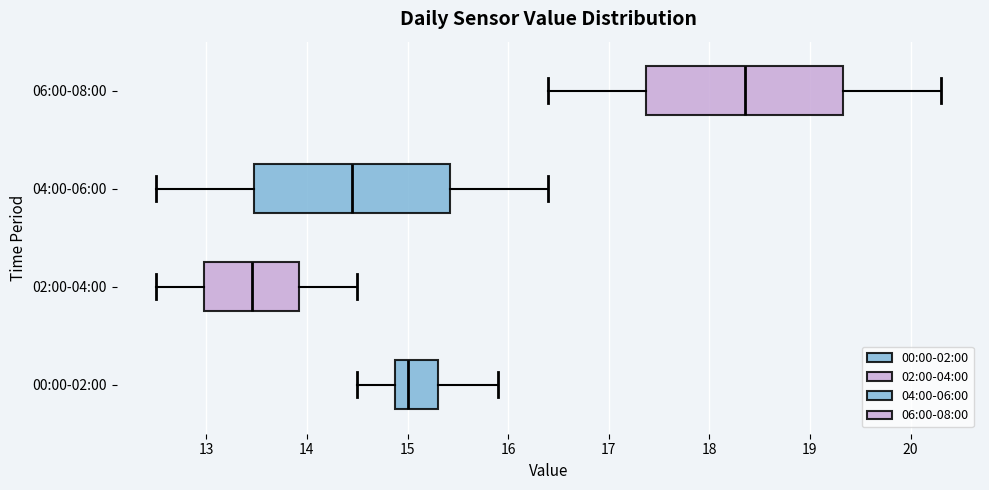

Reading bottom to top, read every box against the x-axis: the position of its median line, the range the box covers, and the ends of its whiskers. The values are not printed on the chart, so give them approximately, as read against the axis.

00:00-02:00: median 15.0, box 14.9 to 15.3, whiskers 14.5 to 15.9
02:00-04:00: median 13.5, box 13.0 to 13.9, whiskers 12.5 to 14.5
04:00-06:00: median 14.5, box 13.5 to 15.4, whiskers 12.5 to 16.4
06:00-08:00: median 18.4, box 17.4 to 19.3, whiskers 16.4 to 20.3